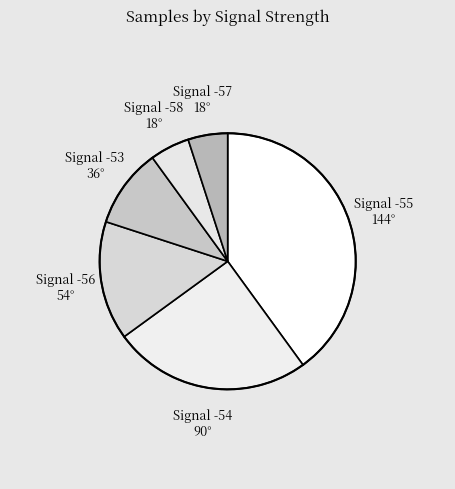

Count the number of slices in the pie.

6